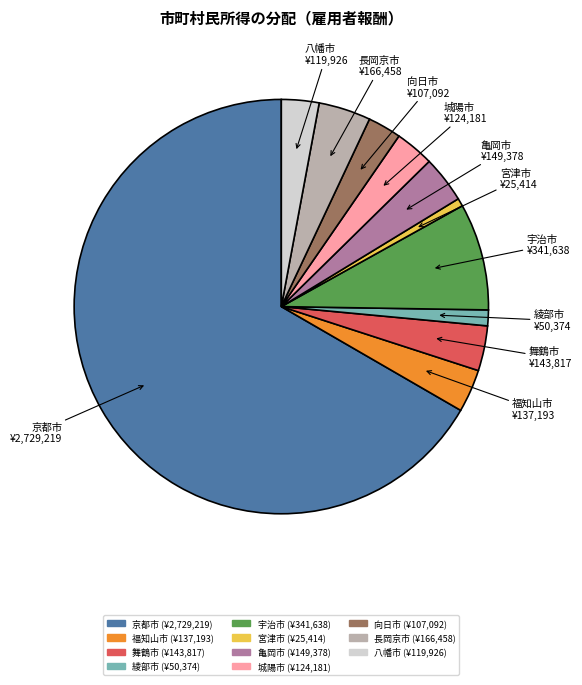

The 城陽市 slice represents 14% of the pie. True or false?

False